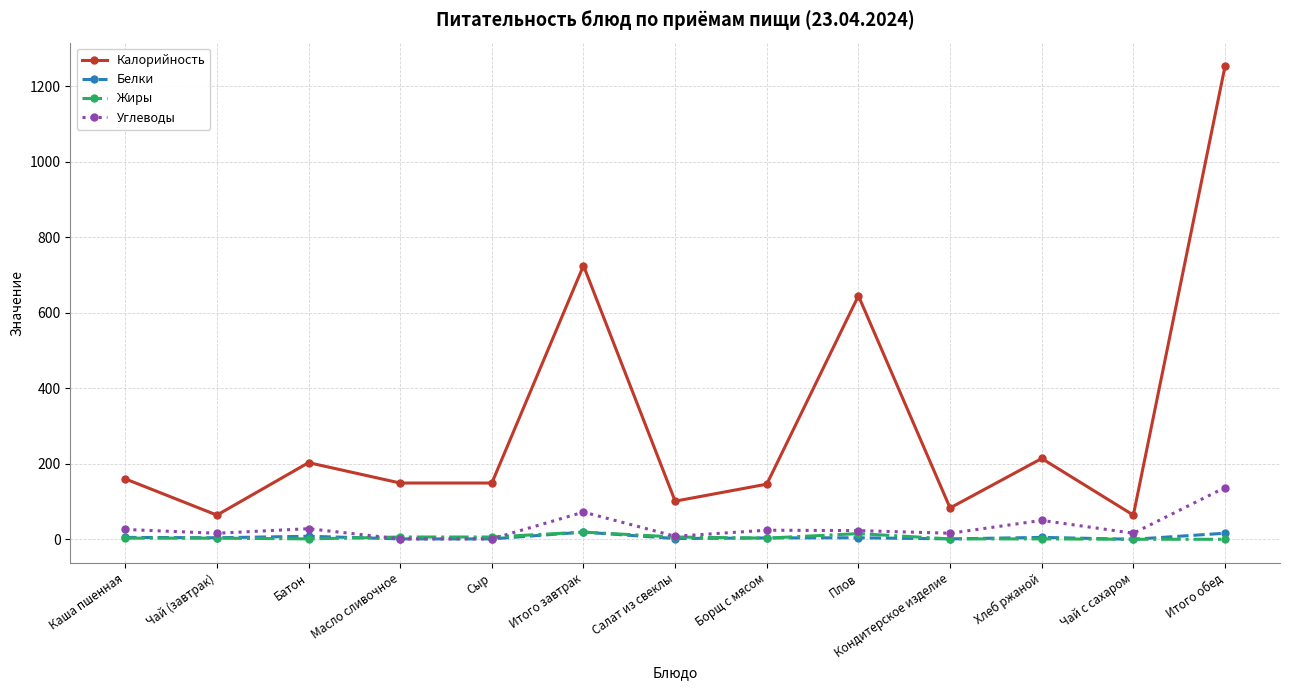

What is the lowest value of the Калорийность series?

64.0